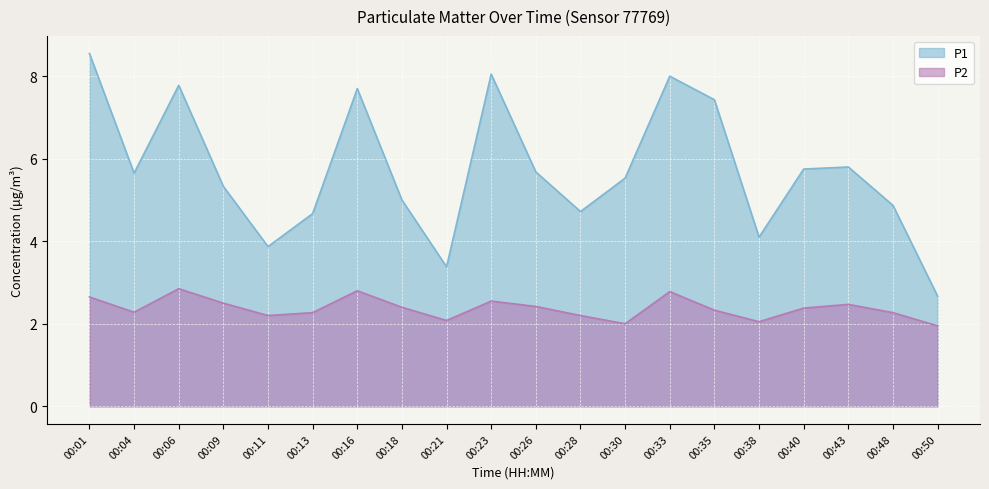

What is the value of the P2 point at the 3rd from the left?

2.9